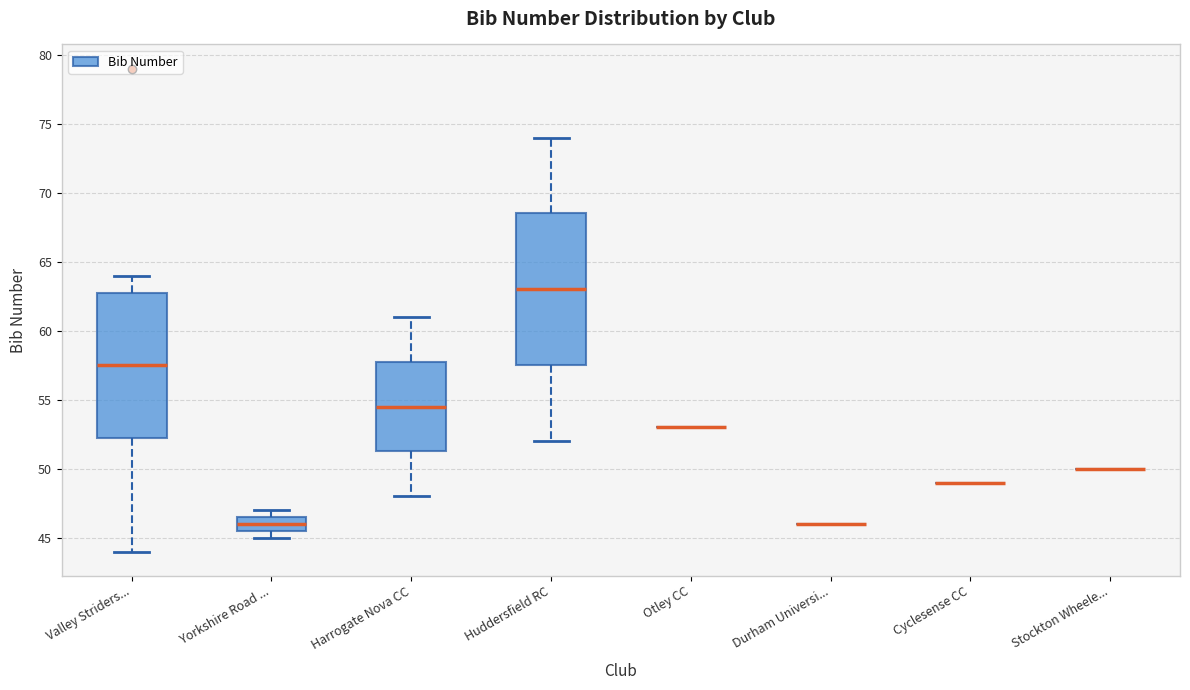

Reading left to right, read every box against the y-axis: the position of its median line, the range the box covers, and the ends of its whiskers. The values are not printed on the chart, so give them approximately, as read against the axis.

Valley Striders...: median 57.5, box 52.5 to 63.0, whiskers 44.0 to 64.0
Yorkshire Road ...: median 46.0, box 45.5 to 46.5, whiskers 45.0 to 47.0
Harrogate Nova CC: median 54.5, box 51.5 to 58.0, whiskers 48.0 to 61.0
Huddersfield RC: median 63.0, box 57.5 to 68.5, whiskers 52.0 to 74.0
Otley CC: box collapsed to a line at 53.0, whiskers 53.0 to 53.0
Durham Universi...: box collapsed to a line at 46.0, whiskers 46.0 to 46.0
Cyclesense CC: box collapsed to a line at 49.0, whiskers 49.0 to 49.0
Stockton Wheele...: box collapsed to a line at 50.0, whiskers 50.0 to 50.0